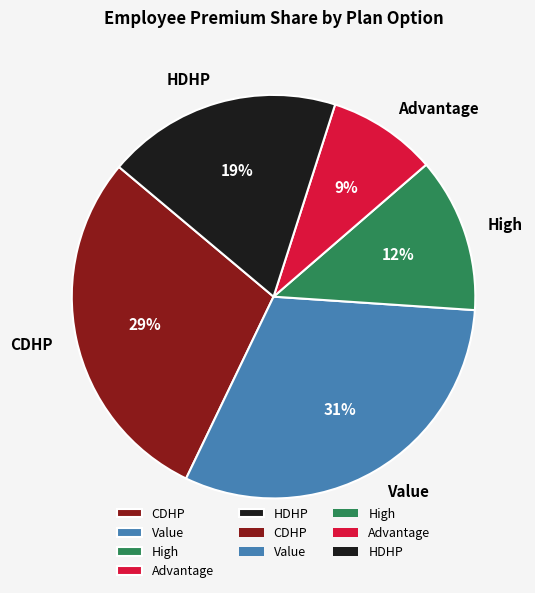

To the nearest percent, what is the difference between the largest and smallest slice percentages?

22%